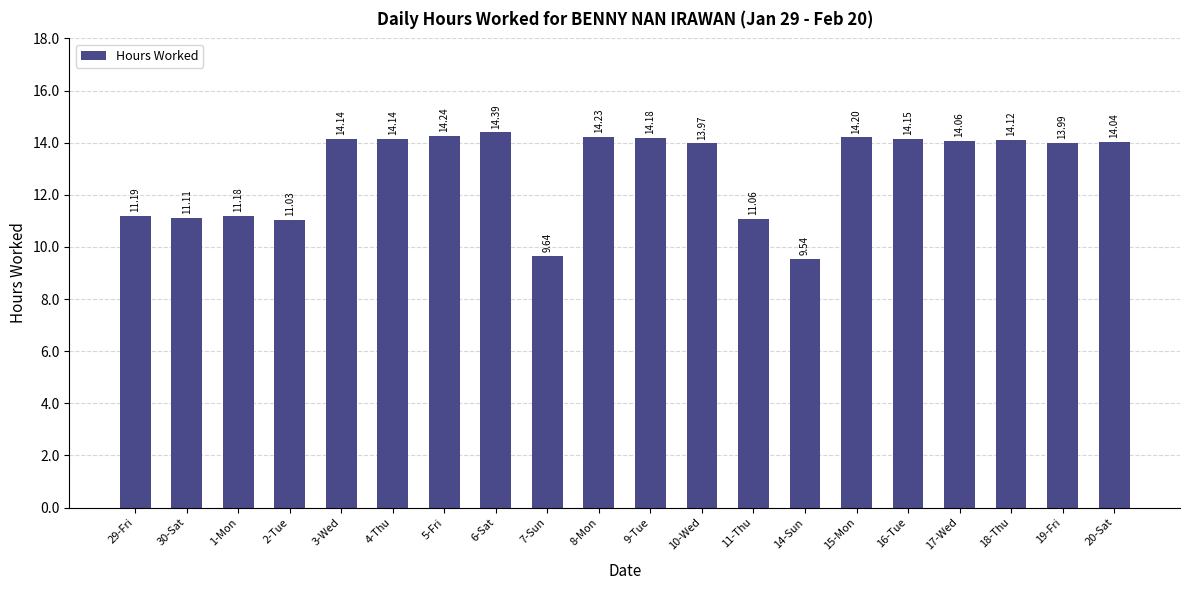

How many data points are less than 14?

9